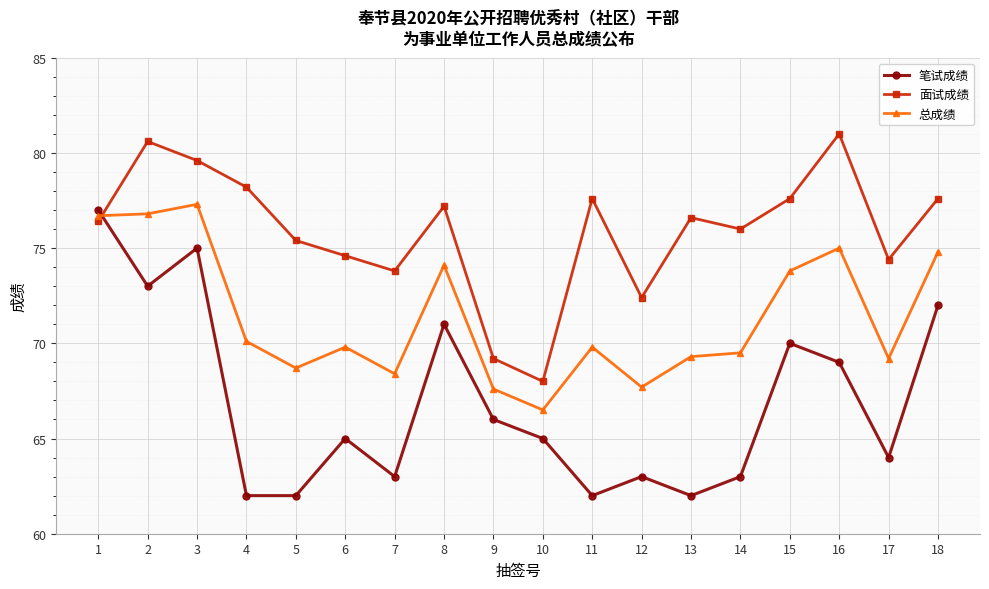

Where does the 笔试成绩 series first go above 65?

1